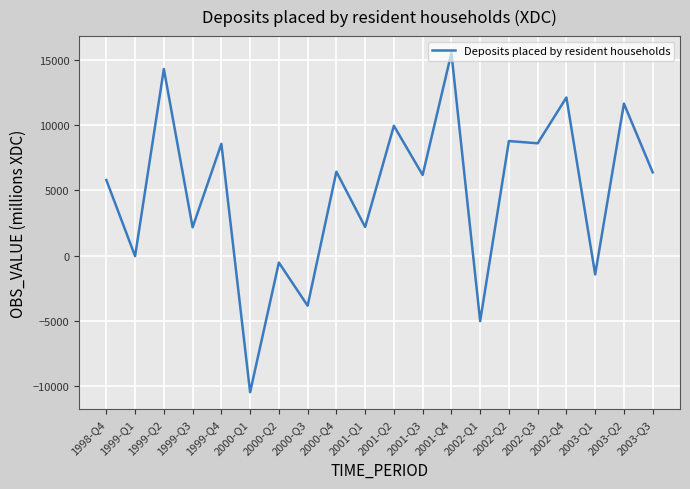

True or false: there are more than 0 points higher than both neighbors.

True